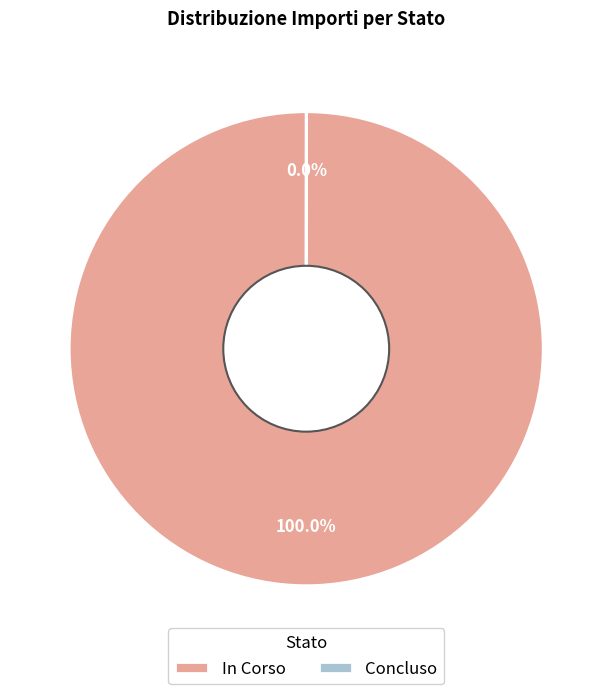

What is the largest slice in the pie chart?

In Corso